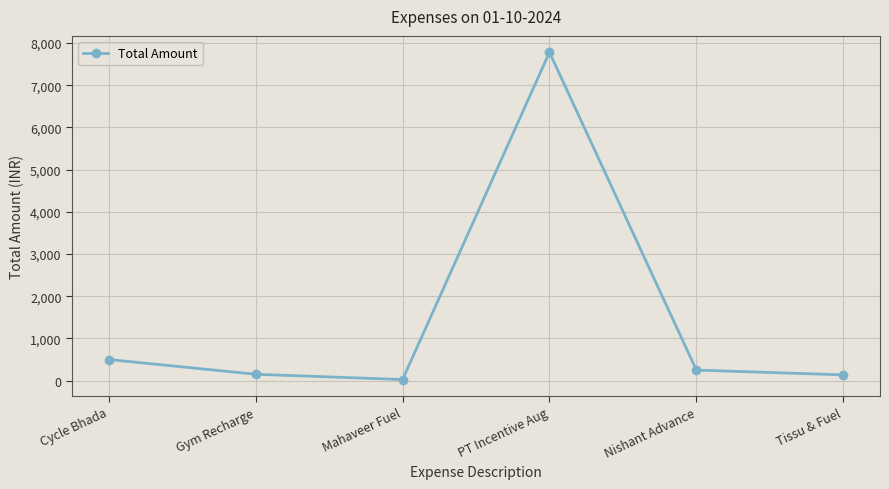

True or false: the data shows 250 at Nishant Advance.

True